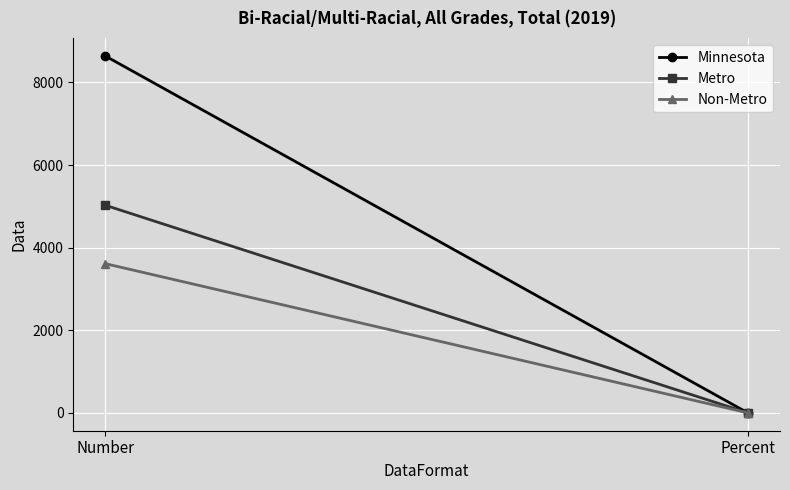

How many lines are shown in the chart?

3